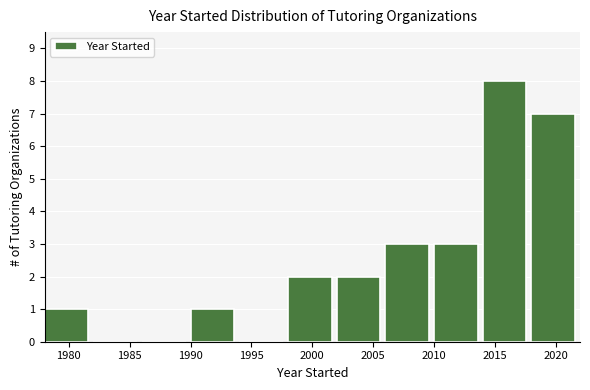

How tall is the bar that spans 2002 to 2006 on the x-axis? The values are not printed on the chart, so give them approximately, as read against the axis.

2